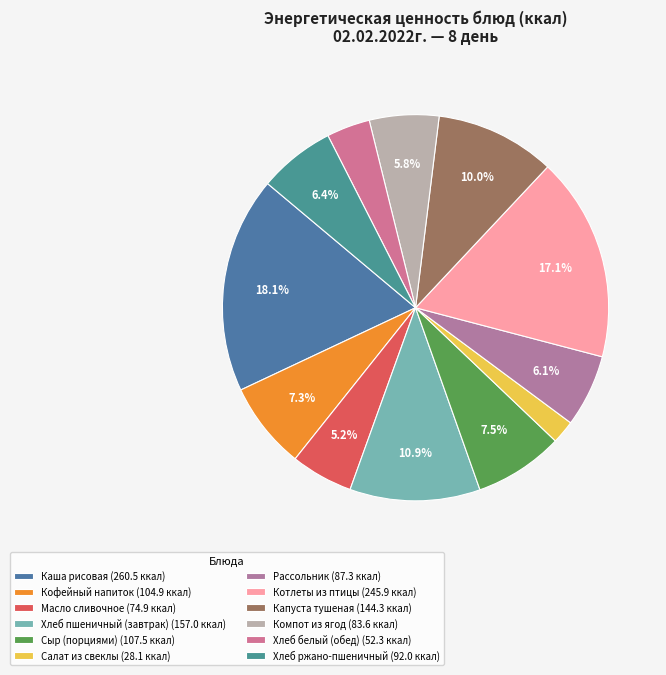

Which slice is the largest?

Каша рисовая